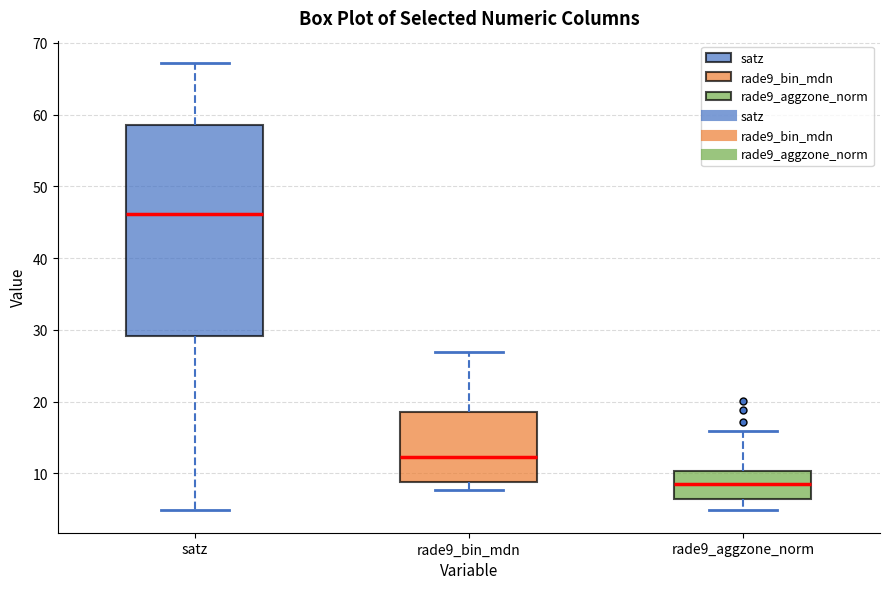

Comparing the boxes themselves (not the whiskers), which one is the tallest?

satz